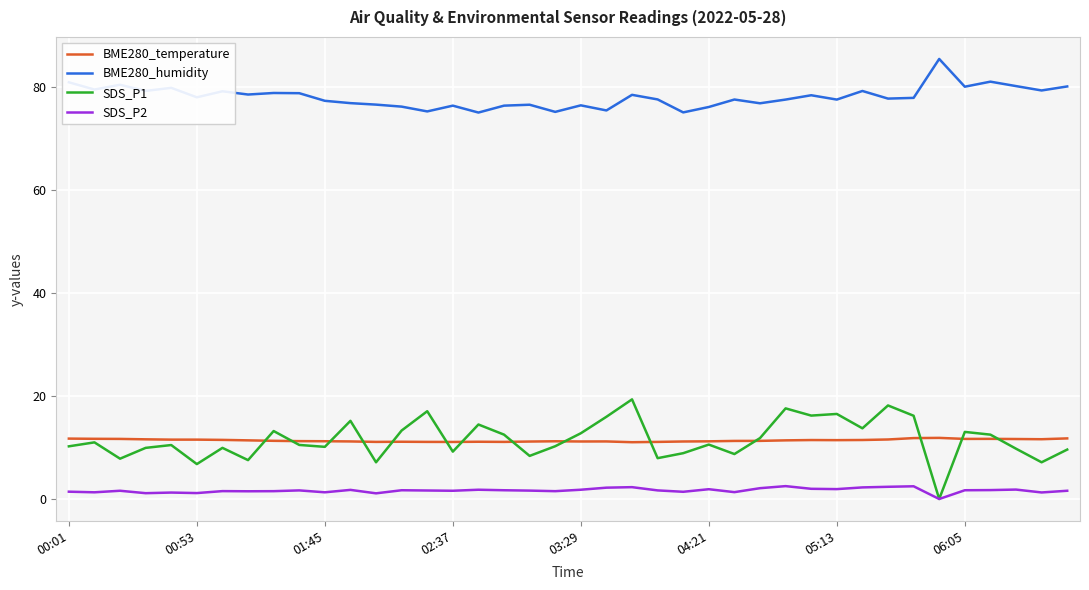

True or false: BME280_humidity and SDS_P1 cross at least once.

False